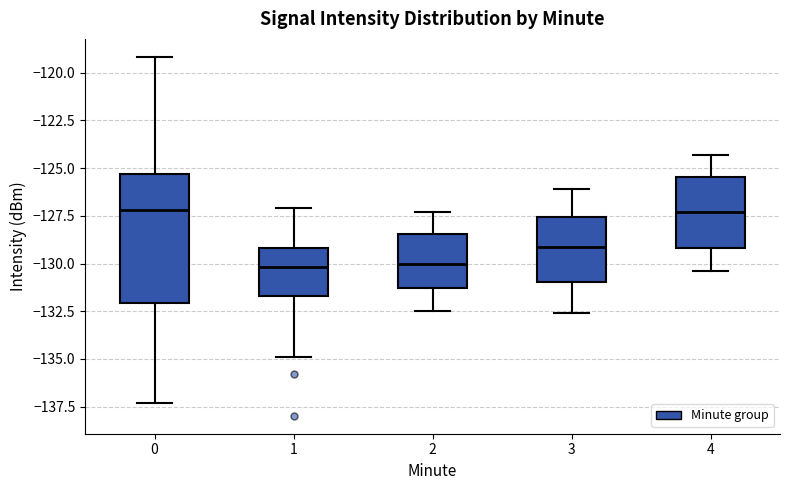

Where is the upper edge of the box at x = 3 on the y-axis? The values are not printed on the chart, so give them approximately, as read against the axis.

-127.5